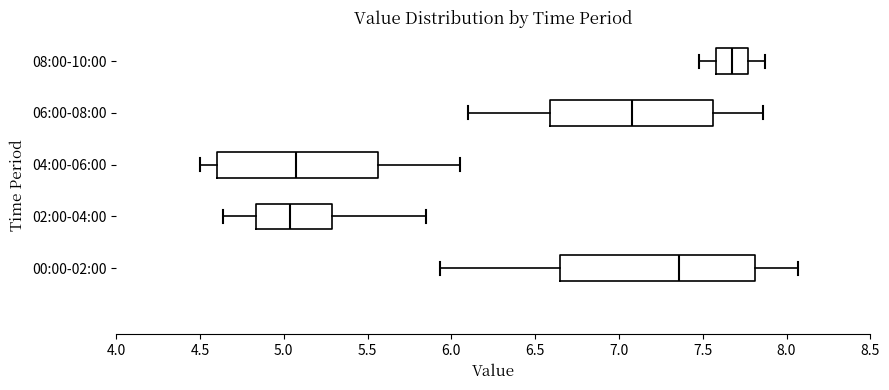

Comparing the boxes themselves (not the whiskers), which one is the widest?

00:00-02:00